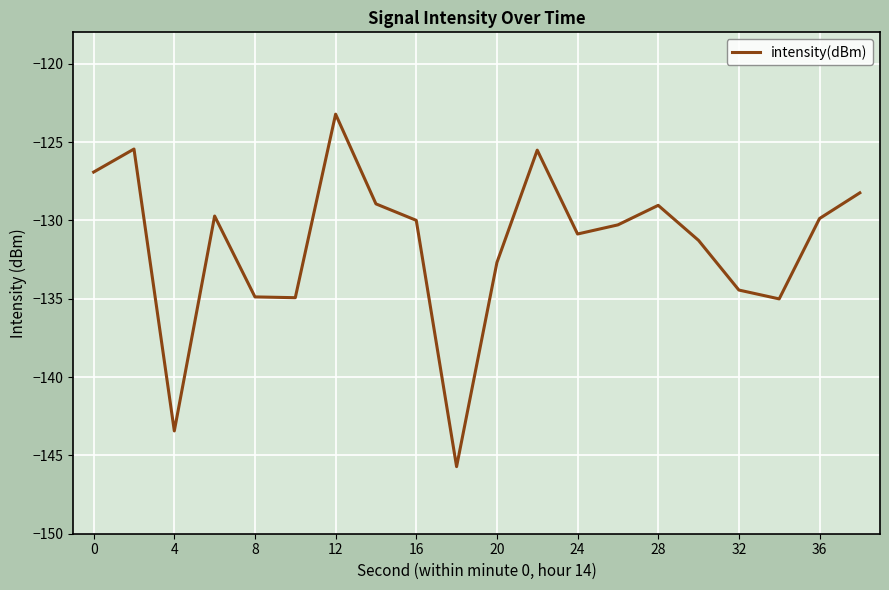

What is the maximum value shown in the chart?

-123.2